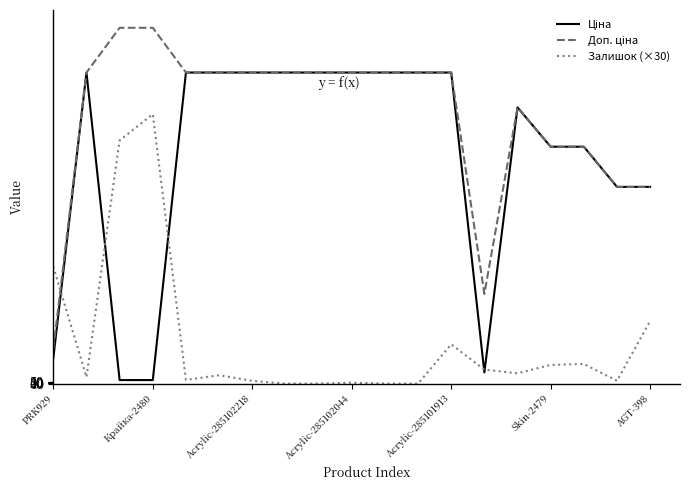

What is the greatest value displayed?

11410.0